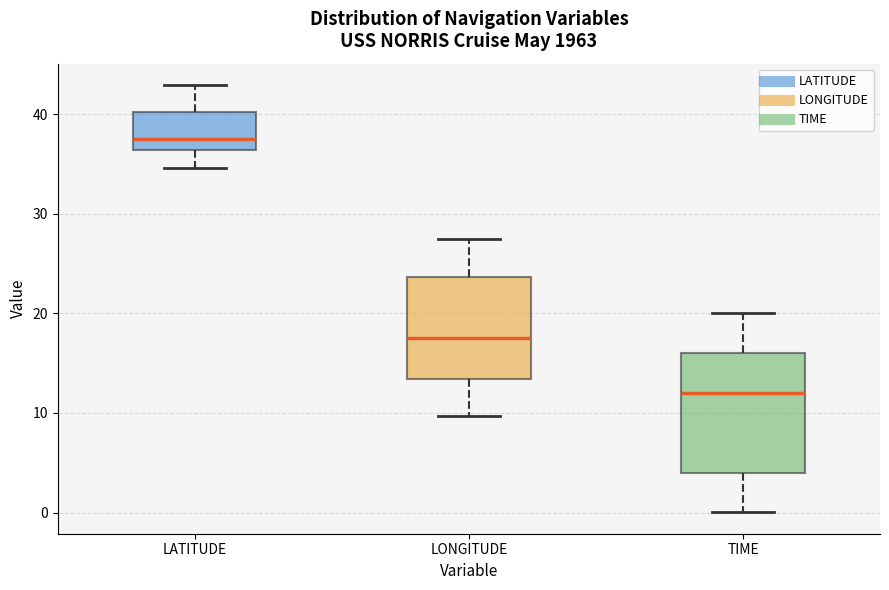

Comparing the boxes themselves (not the whiskers), which one is the tallest?

TIME